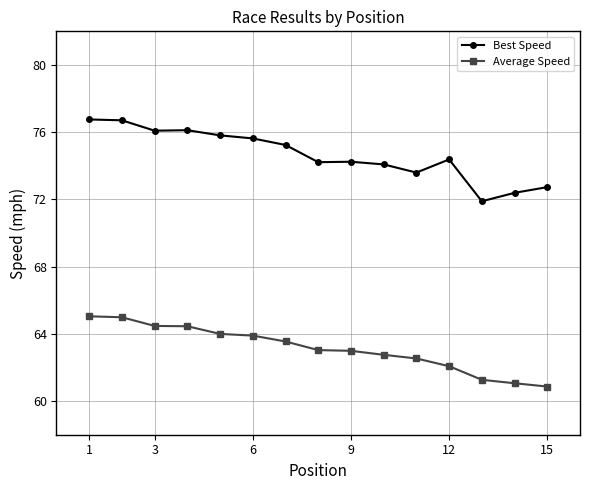

How many lines are shown in the chart?

2